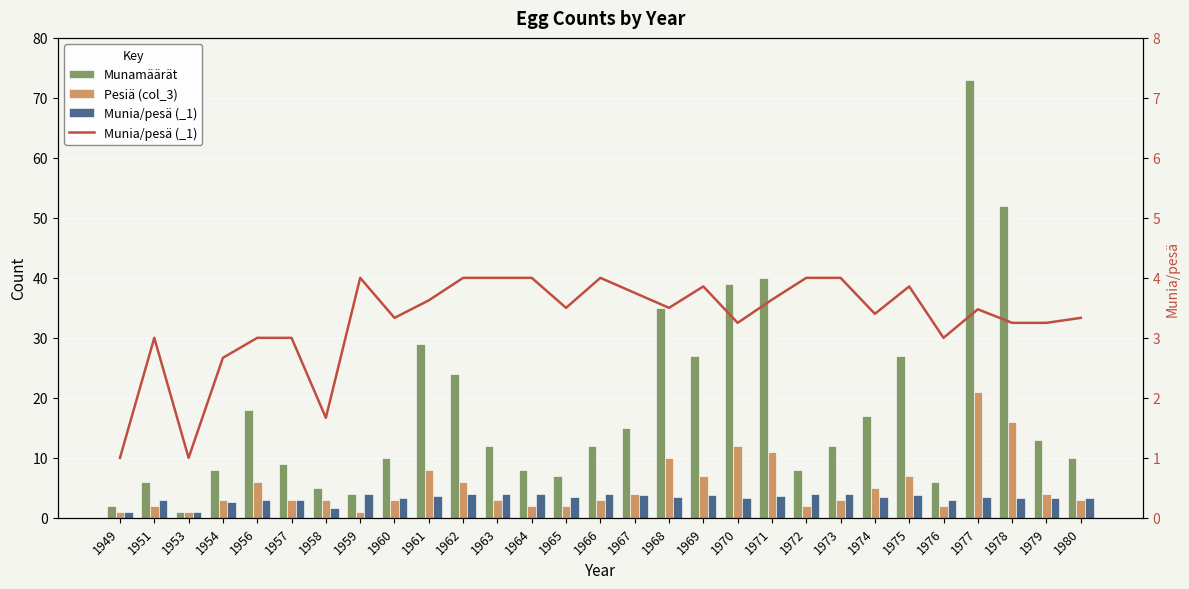

The value of Pesiä (col_3) at 1974 is 5.0. True or false?

True